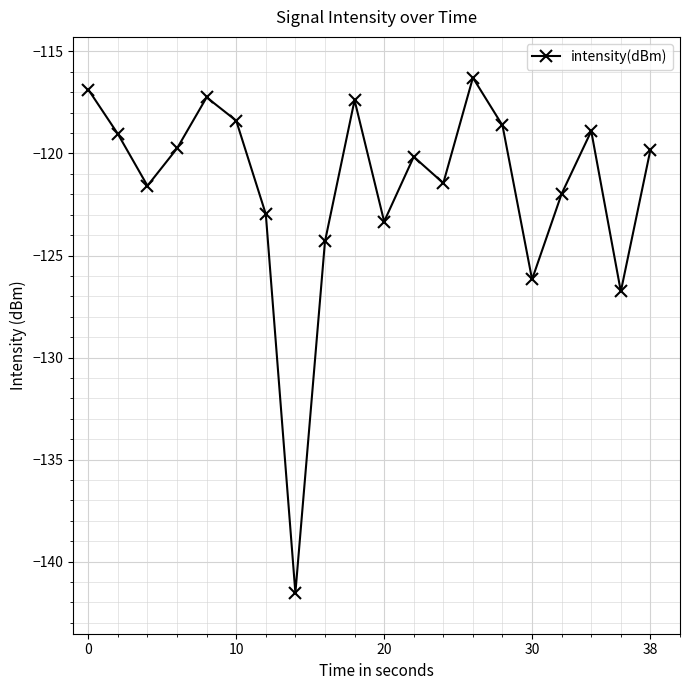

What is the average value?

-121.6